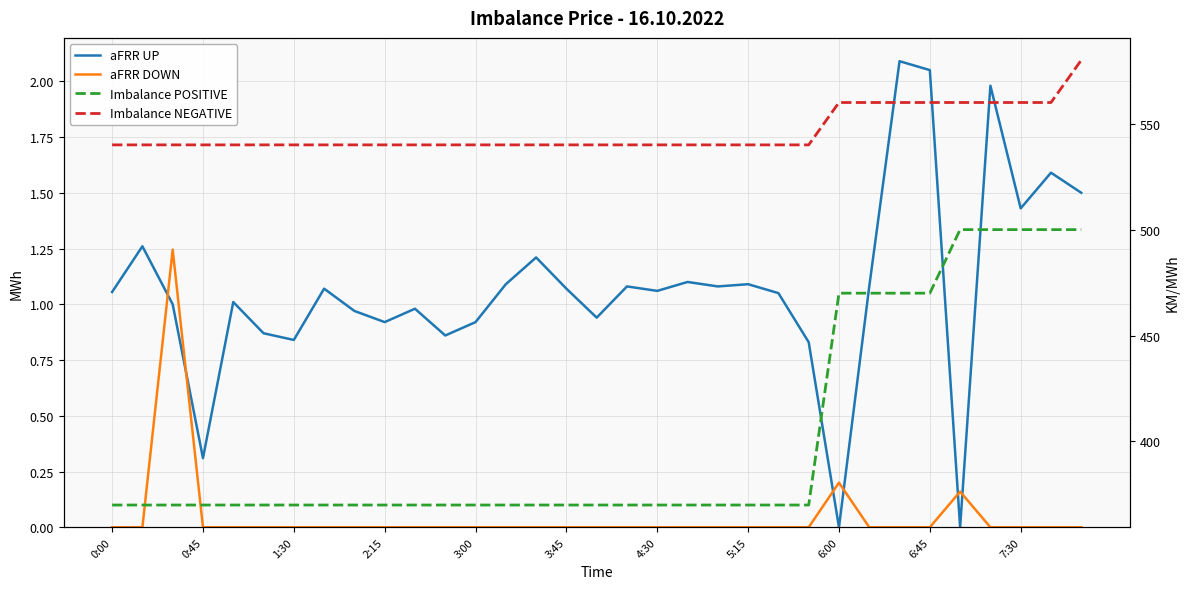

The aFRR UP series shows 1.1 at 0:00. True or false?

True